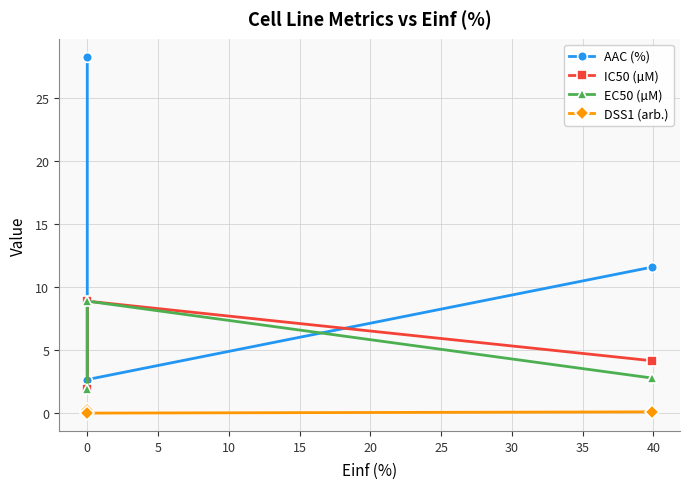

What is the average value of the AAC (%) series?

14.2